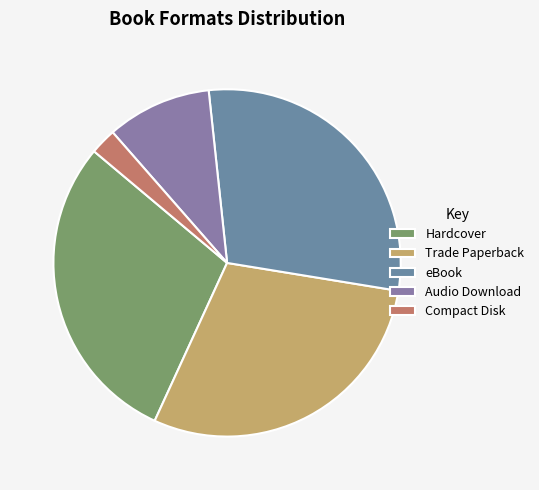

Approximately how many times larger is the value at Hardcover compared to Compact Disk?

12.0